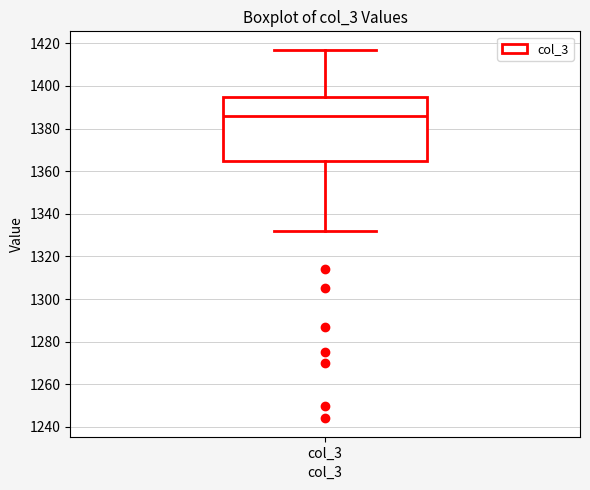

Transcribe this box plot: give where the median line is, the range the box spans, and where the two whiskers end, as read against the y-axis. The values are not printed on the chart, so give them approximately, as read against the axis.

median 1386, box 1364 to 1396, whiskers 1332 to 1418